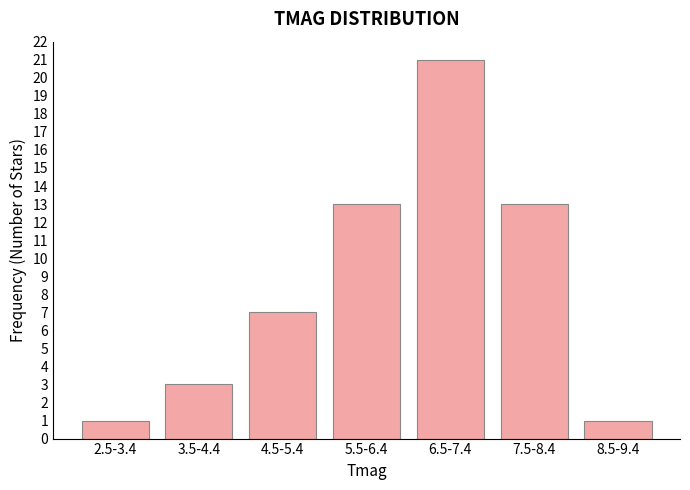

Reading right to left, list all the values displayed in this chart.

1	13	21	13	7	3	1